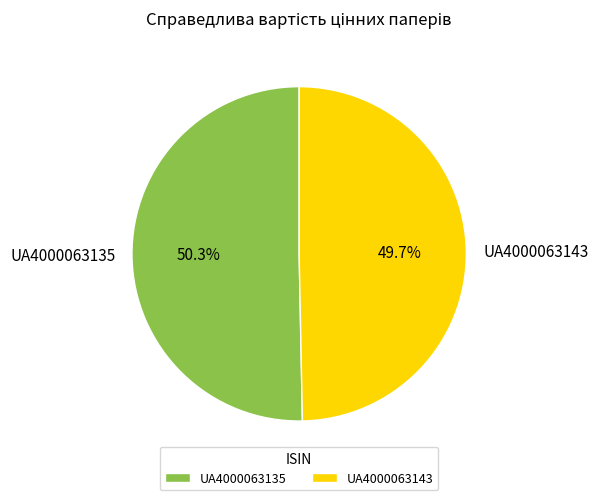

How many segments does this pie chart have?

2